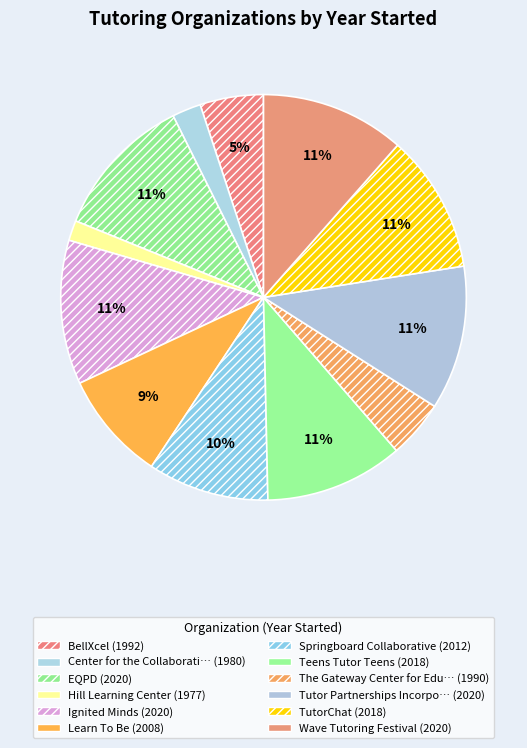

Count the number of slices in the pie.

12